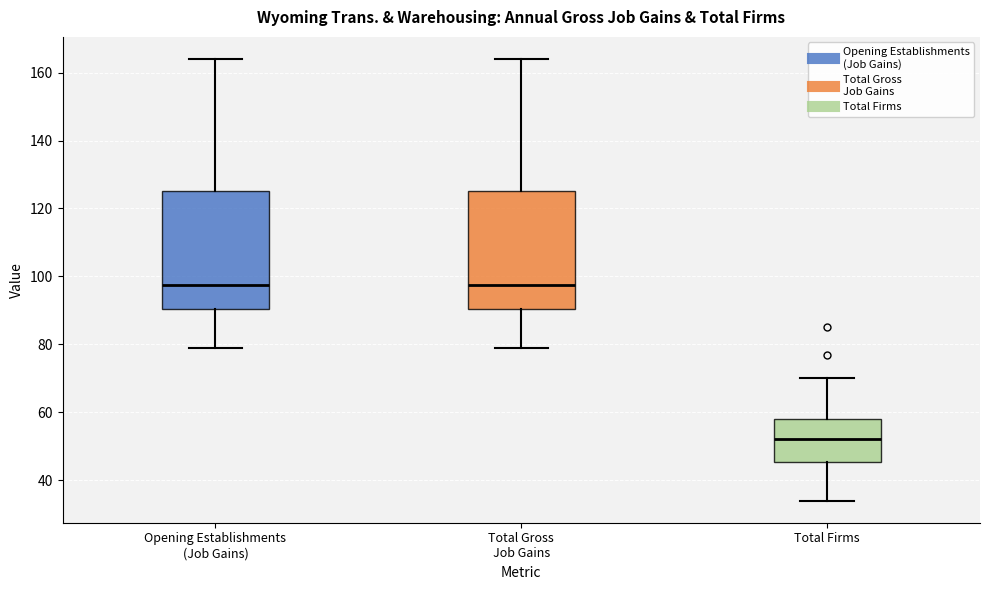

Where does the lower whisker of the box for Total Firms end on the y-axis? The values are not printed on the chart, so give them approximately, as read against the axis.

34